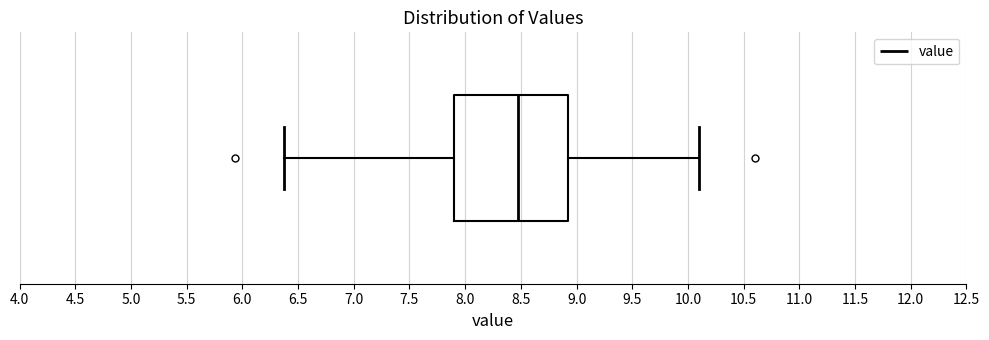

Where does the right whisker of the box end on the x-axis? The values are not printed on the chart, so give them approximately, as read against the axis.

10.10